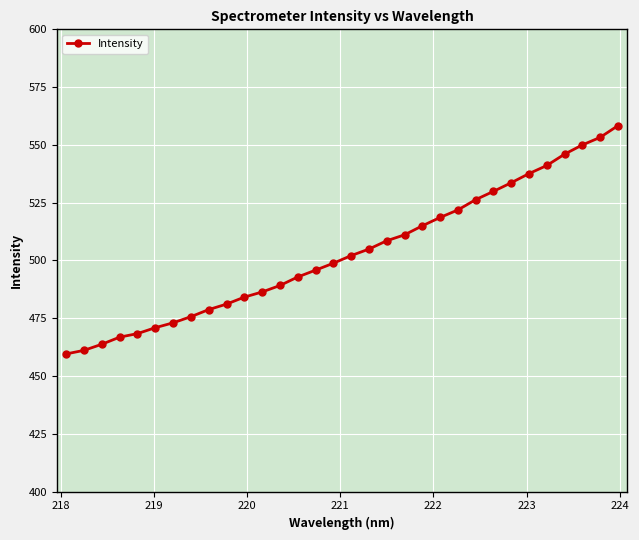

Reading right to left, extract all data points from this chart.

558.3	553.2	550.0	546.0	541.1	537.6	533.6	529.9	526.3	521.9	518.6	515.0	511.1	508.5	504.9	502.1	498.8	495.8	492.9	489.2	486.4	484.1	481.1	478.7	475.7	473.0	470.9	468.3	466.8	463.7	461.1	459.6